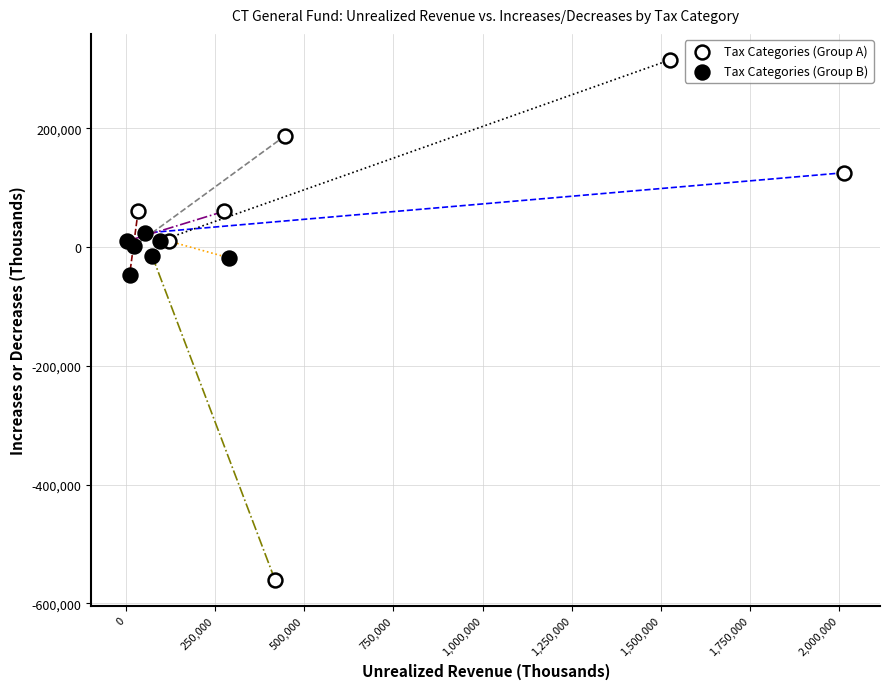

Which series has the widest spread of Y values?

Tax Categories (Group A)